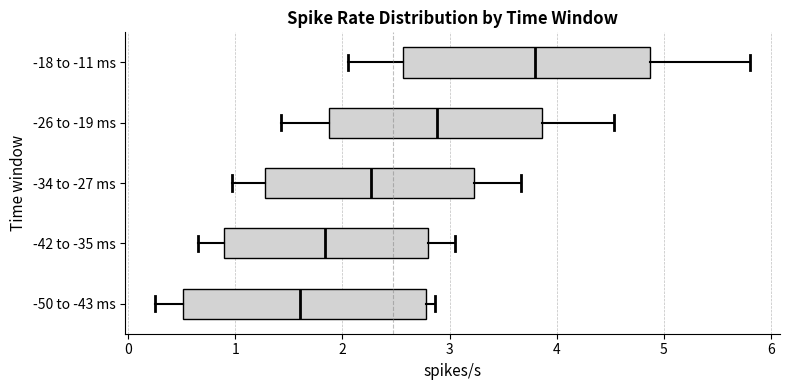

Reading bottom to top, transcribe this box plot: for each box, give where its median line is, the range the box spans, and where its two whiskers end, as read against the x-axis. The values are not printed on the chart, so give them approximately, as read against the axis.

-50 to -43 ms: median 1.6, box 0.5 to 2.8, whiskers 0.2 to 2.9
-42 to -35 ms: median 1.8, box 0.9 to 2.8, whiskers 0.7 to 3.1
-34 to -27 ms: median 2.3, box 1.3 to 3.2, whiskers 1.0 to 3.7
-26 to -19 ms: median 2.9, box 1.9 to 3.9, whiskers 1.4 to 4.5
-18 to -11 ms: median 3.8, box 2.6 to 4.9, whiskers 2.1 to 5.8